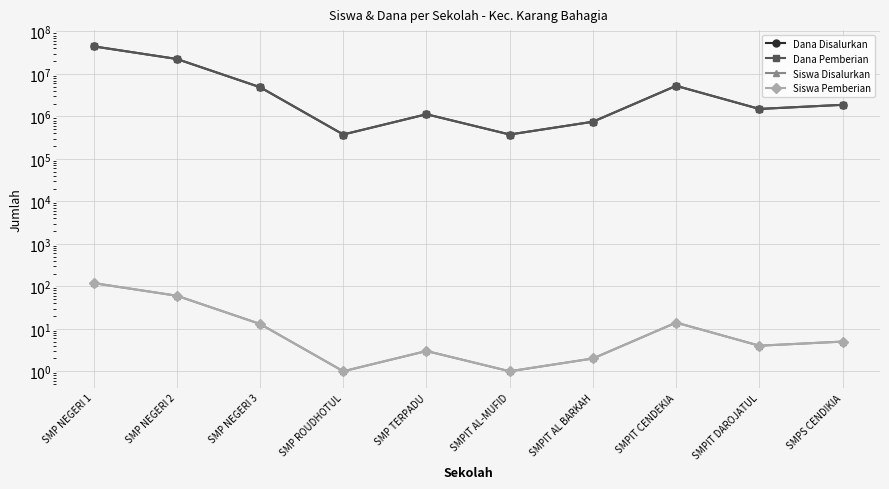

What is the difference between the highest and lowest values at SMPIT CENDEKIA?

5249986